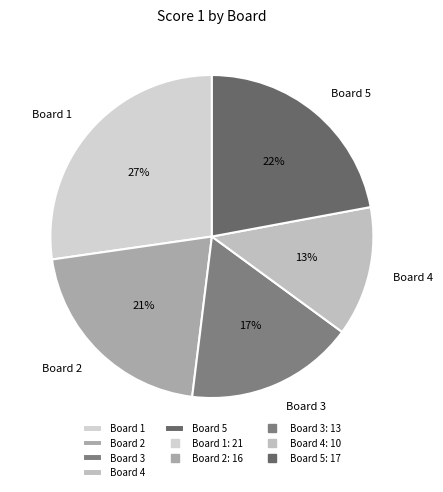

The Board 5 slice represents 11% of the pie. True or false?

False